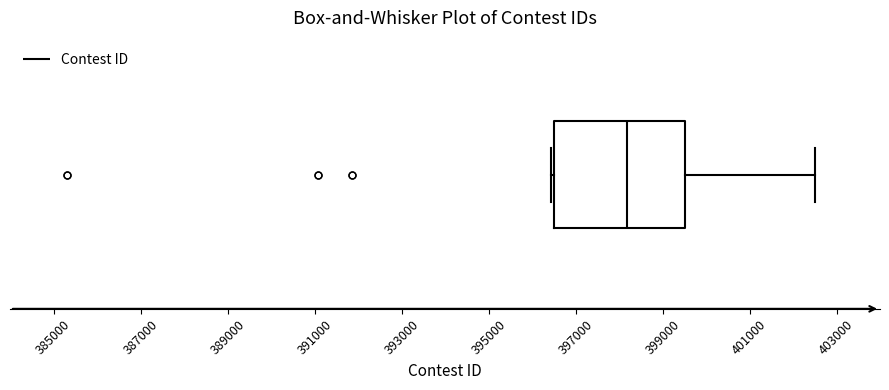

Where does the median line of the box sit on the x-axis? The values are not printed on the chart, so give them approximately, as read against the axis.

398200